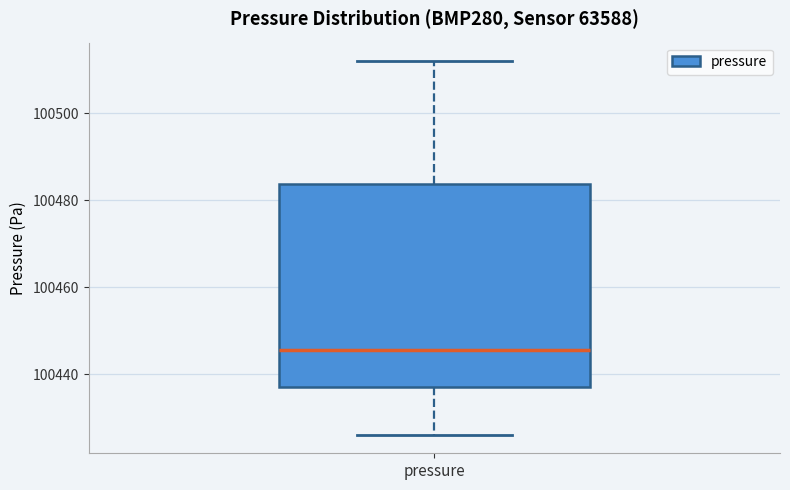

Where does the lower whisker of the box for pressure end on the y-axis? The values are not printed on the chart, so give them approximately, as read against the axis.

100426